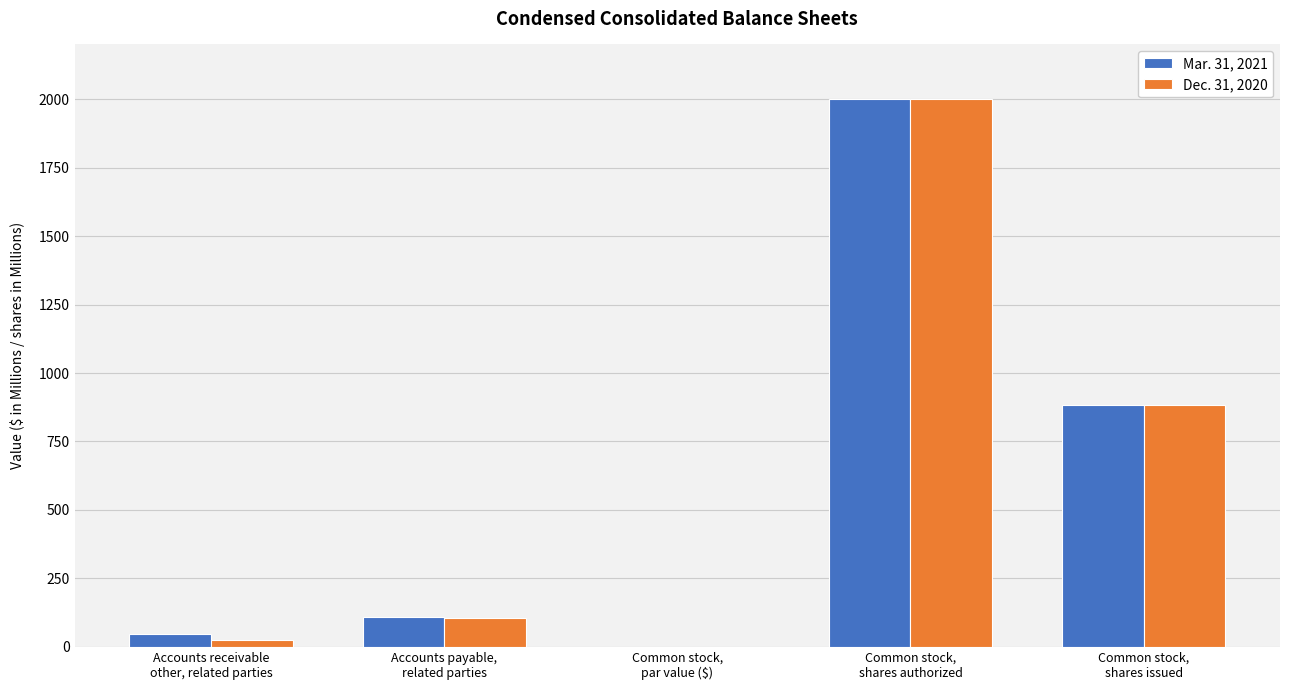

What is the sum of all Dec. 31, 2020 values?

3012.2